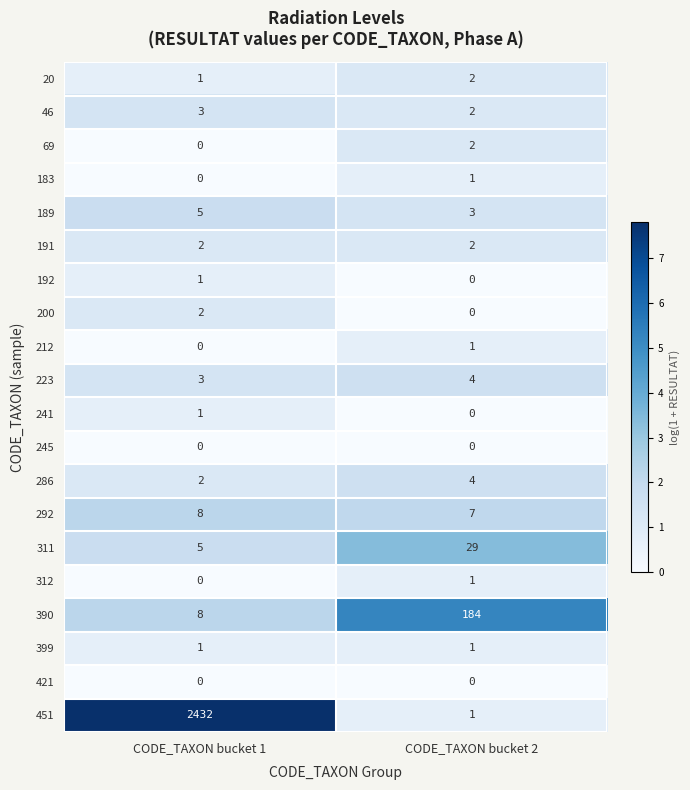

The value of 192 at CODE_TAXON bucket 1 is 0. True or false?

False